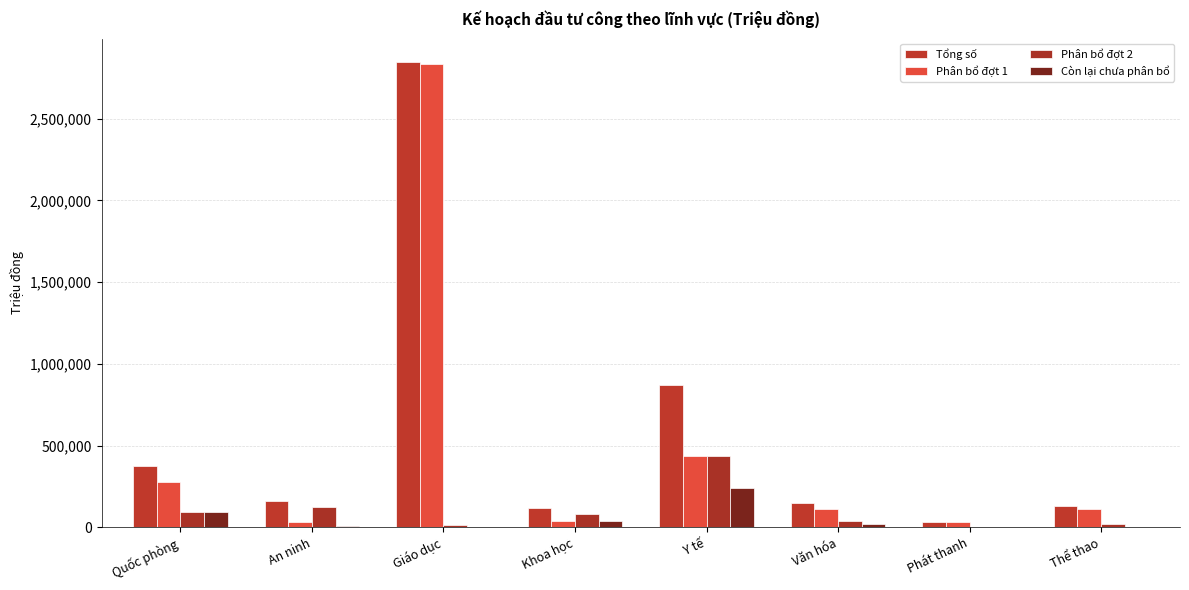

How many groups of bars are there?

8